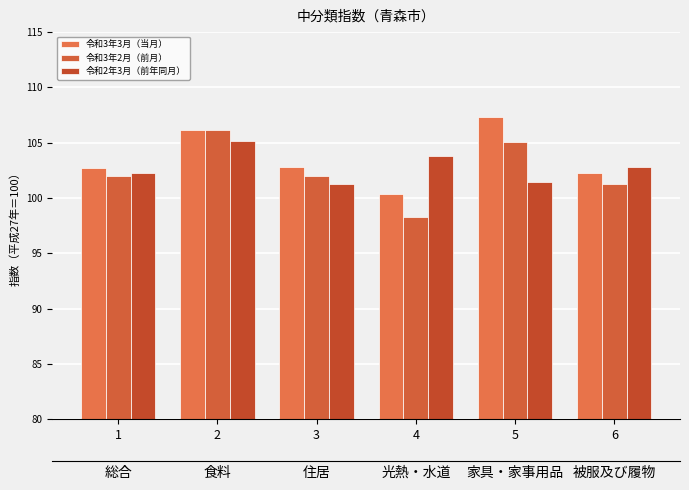

True or false: 令和3年3月（当月） has a value of 100.4 at 4.

True